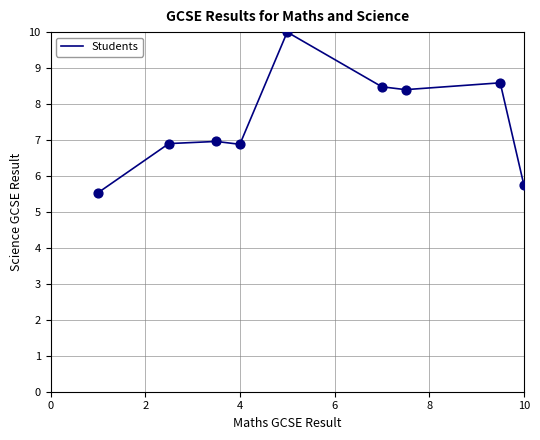

What is the minimum value shown in the chart?

5.5